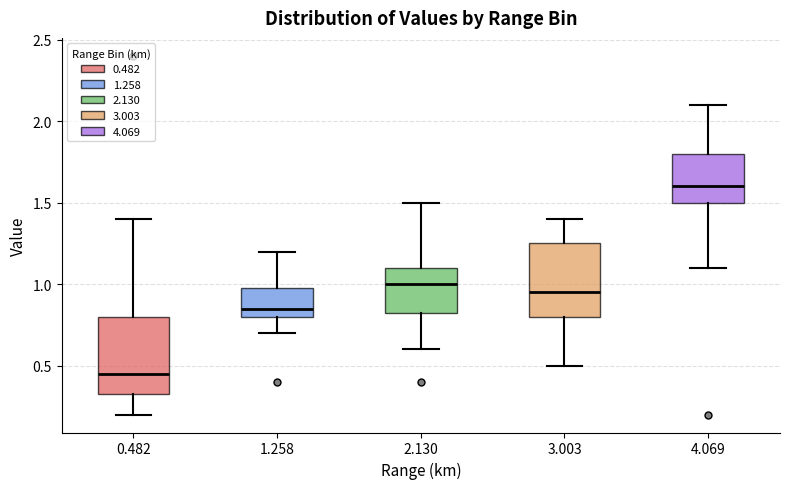

Which box's median line is the lowest?

0.482